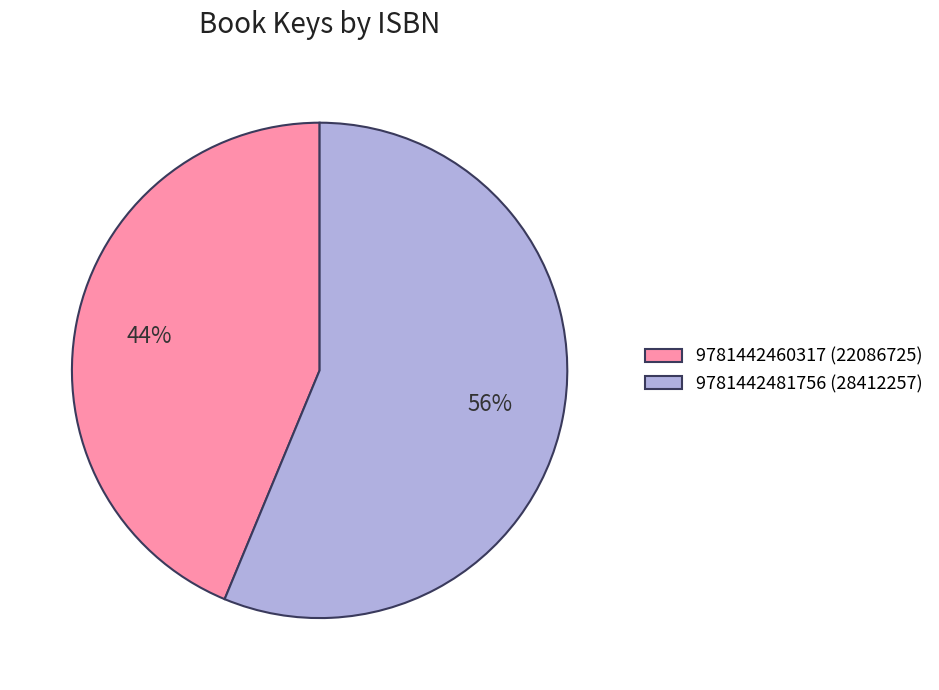

True or false: 9781442481756 accounts for 56% of the total.

True